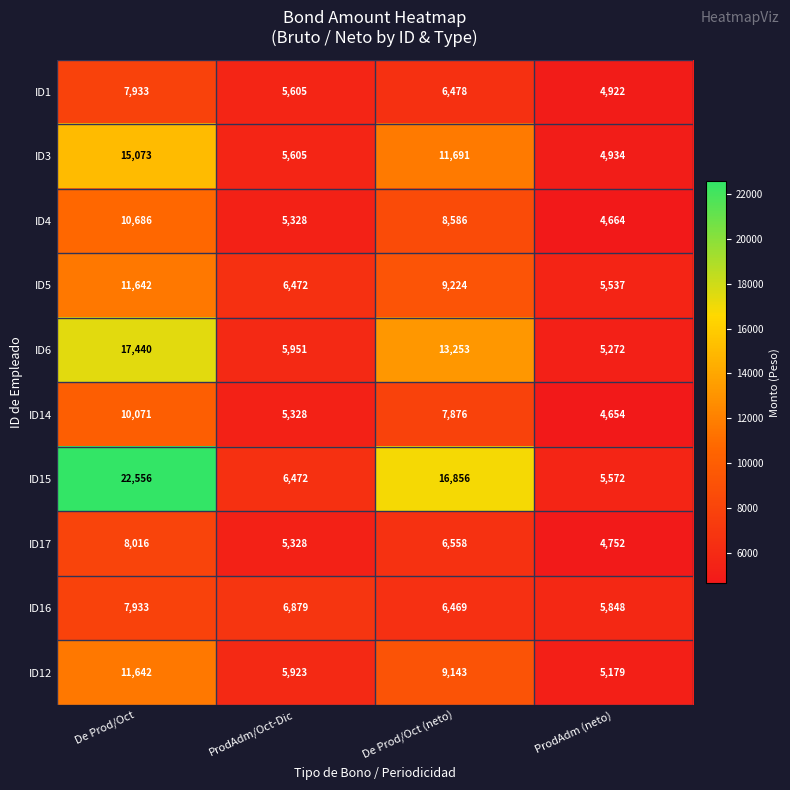

At which category is the sum across all series the highest?

De Prod/Oct